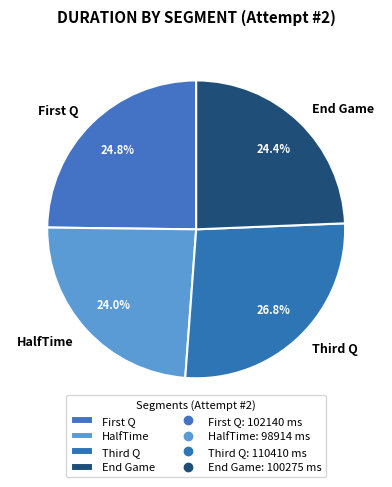

To the nearest percent, what portion does HalfTime represent?

24%